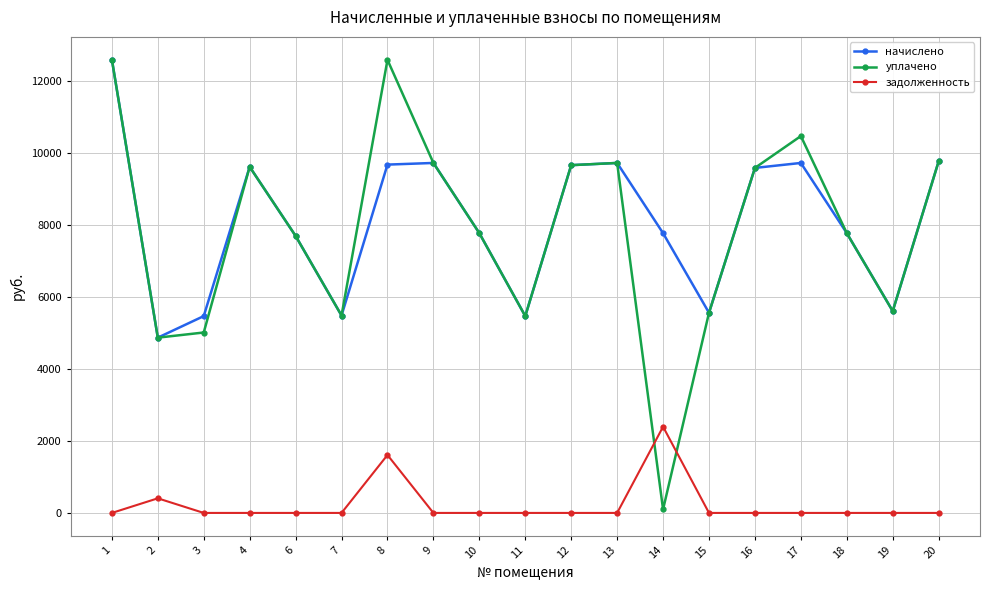

The value of начислено at 11 is 5468.2. True or false?

True